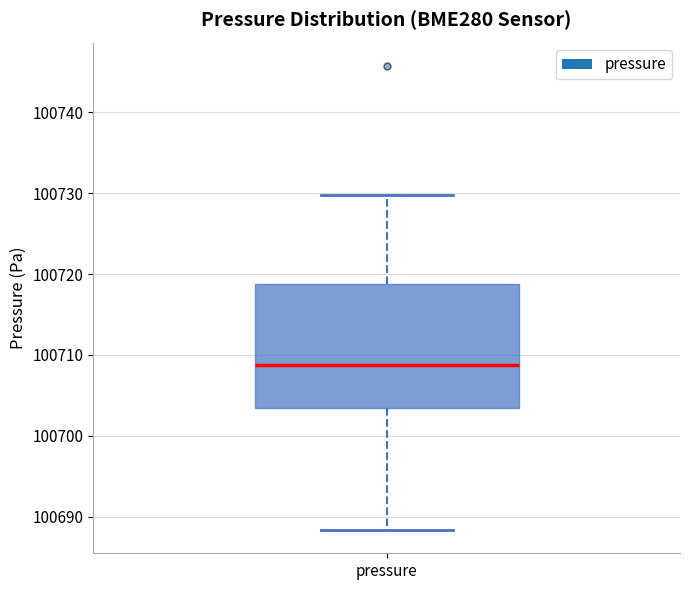

Where does the upper whisker of the box for pressure end on the y-axis? The values are not printed on the chart, so give them approximately, as read against the axis.

100730